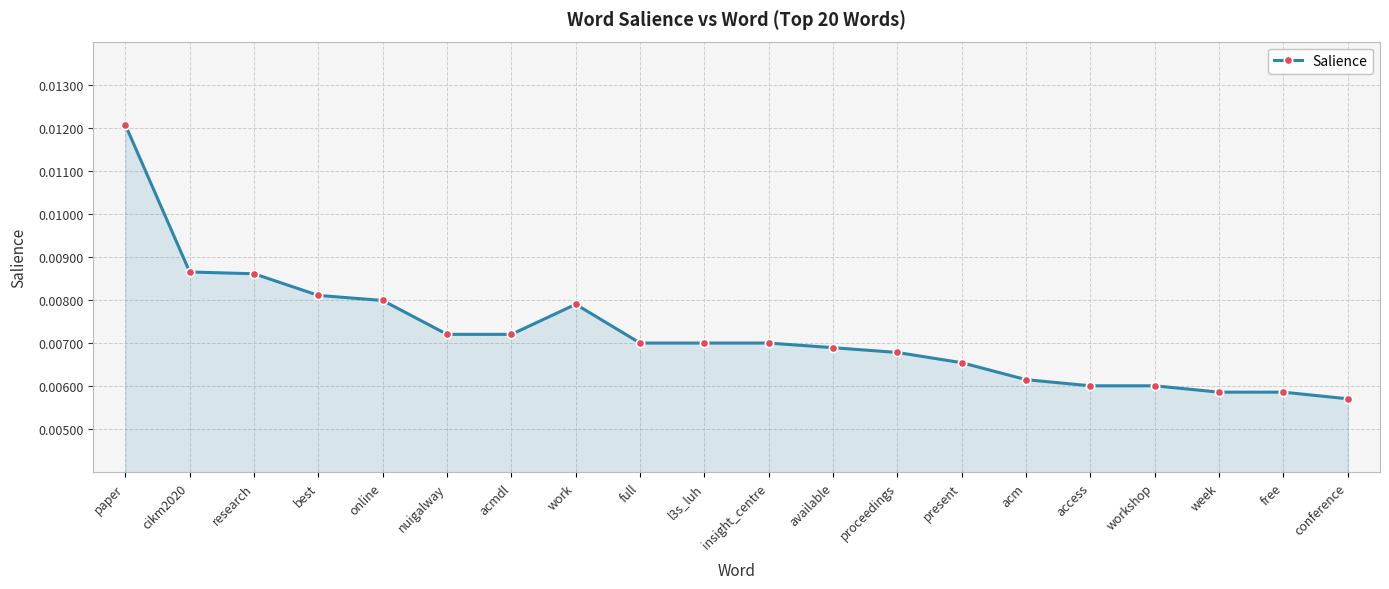

Where is the data nearest to the value 0?

conference